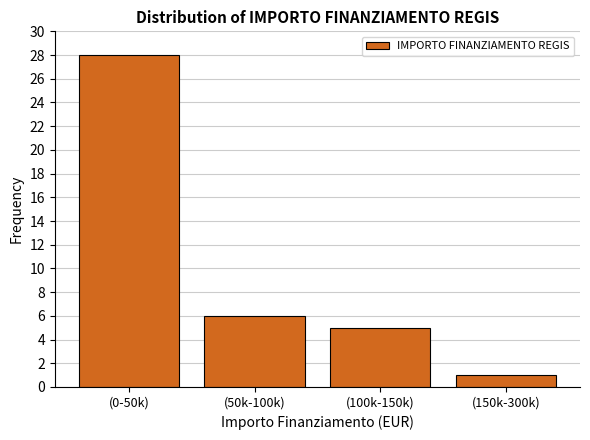

Reading right to left, list all the values displayed in this chart.

(150k-300k)=1	(100k-150k)=5	(50k-100k)=6	(0-50k)=28